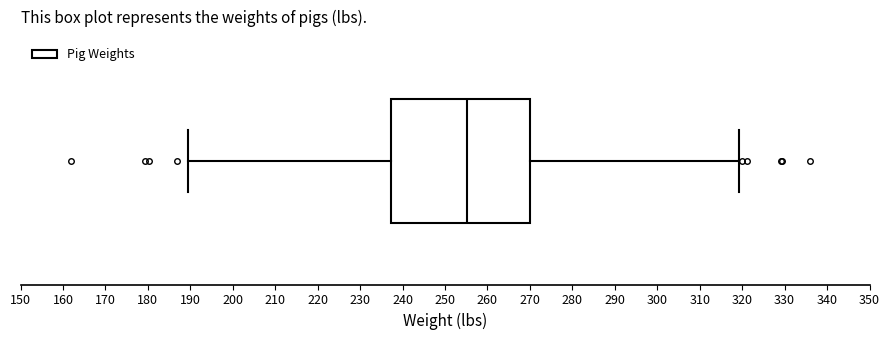

Read this box plot against the x-axis: the position of the median line, the range covered by the box, and the ends of both whiskers. The values are not printed on the chart, so give them approximately, as read against the axis.

median 255, box 237 to 270, whiskers 190 to 319